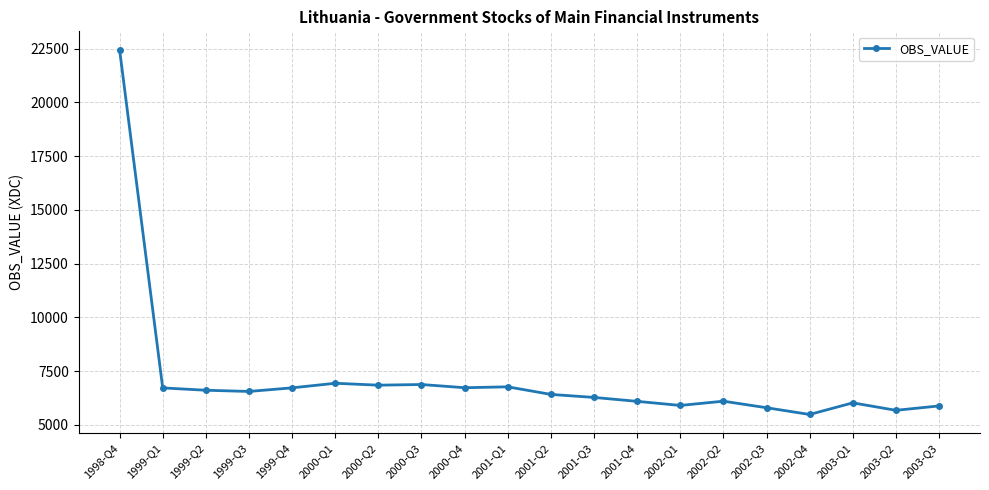

At which label does the data first exceed 6558?

1998-Q4